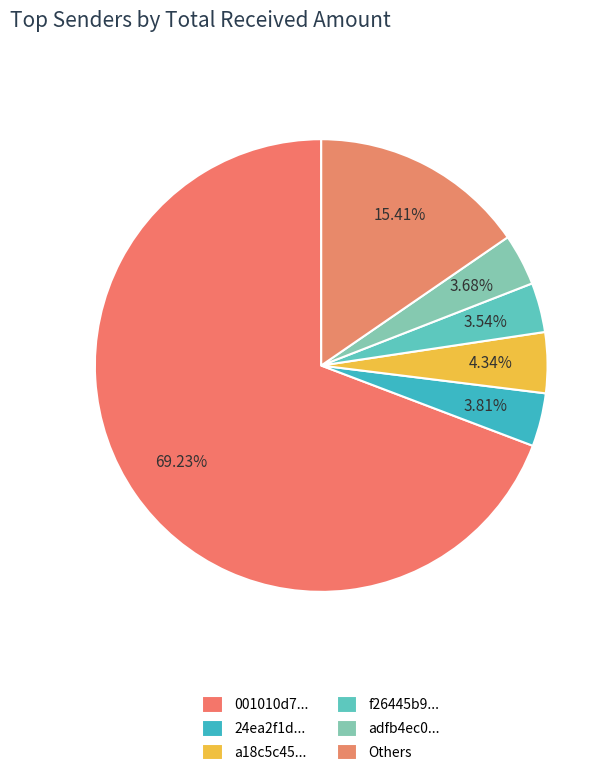

How many slices are in this pie chart?

6